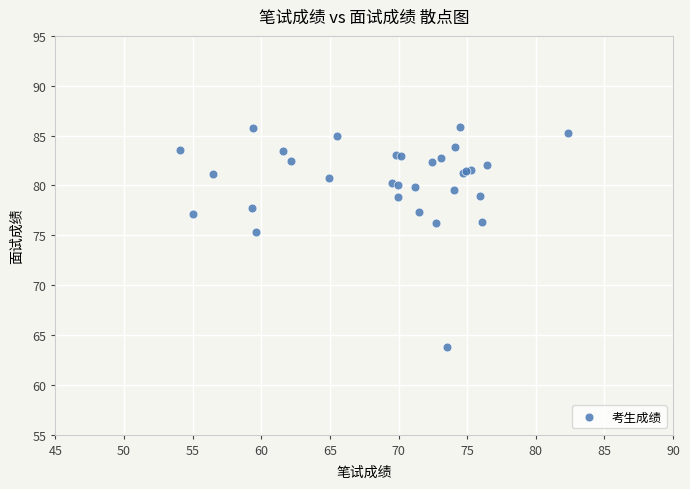

What Y value in the scatter plot is closest to 74?

75.3